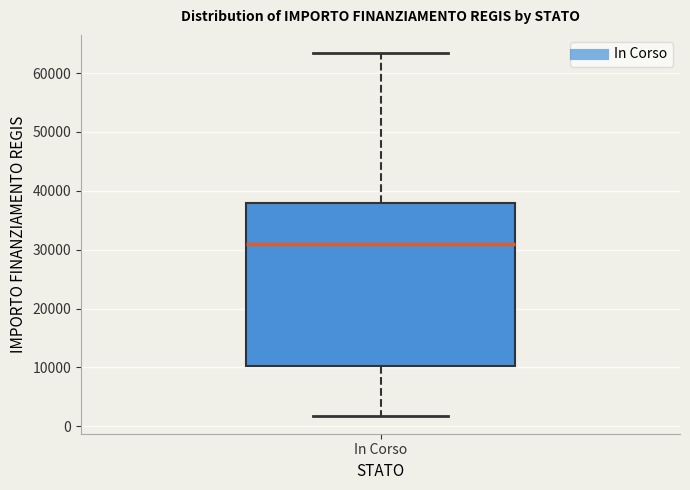

Transcribe this box plot: give where the median line is, the range the box spans, and where the two whiskers end, as read against the y-axis. The values are not printed on the chart, so give them approximately, as read against the axis.

median 31000, box 10000 to 38000, whiskers 2000 to 63000